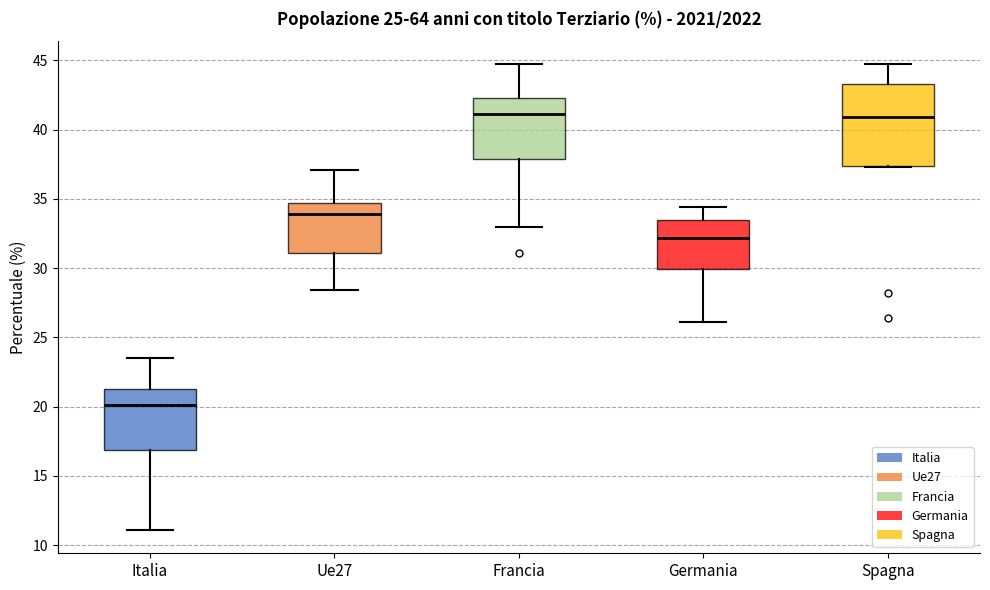

Reading left to right, read every box against the y-axis: the position of its median line, the range the box covers, and the ends of its whiskers. The values are not printed on the chart, so give them approximately, as read against the axis.

Italia: median 20.0, box 17.0 to 21.5, whiskers 11.0 to 23.5
Ue27: median 34.0, box 31.0 to 34.5, whiskers 28.5 to 37.0
Francia: median 41.0, box 38.0 to 42.5, whiskers 33.0 to 44.5
Germania: median 32.0, box 30.0 to 33.5, whiskers 26.0 to 34.5
Spagna: median 41.0, box 37.5 to 43.5, whiskers 37.5 to 44.5